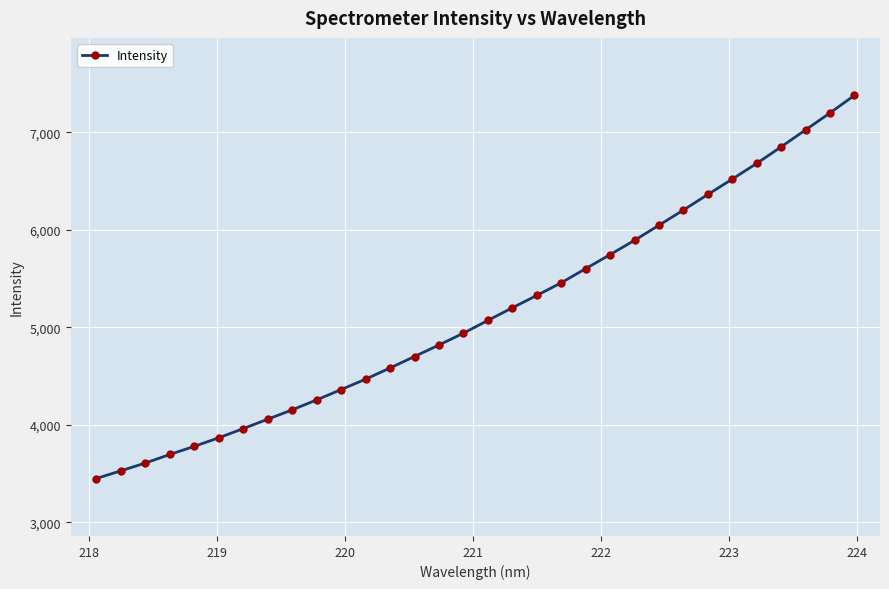

What is the sum of all values?

164774.8